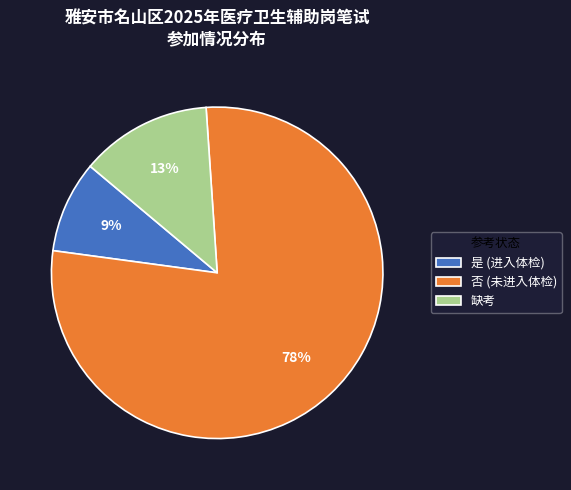

Rank the categories by value from lowest to highest.

是, 缺考, 否